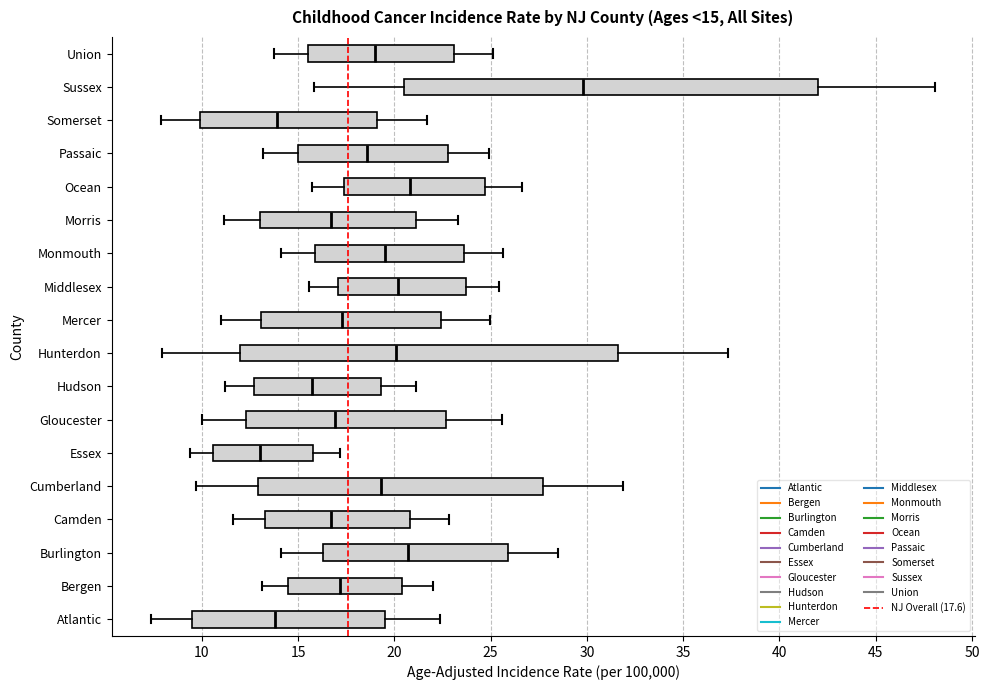

Comparing the boxes themselves (not the whiskers), which one is the widest?

Sussex